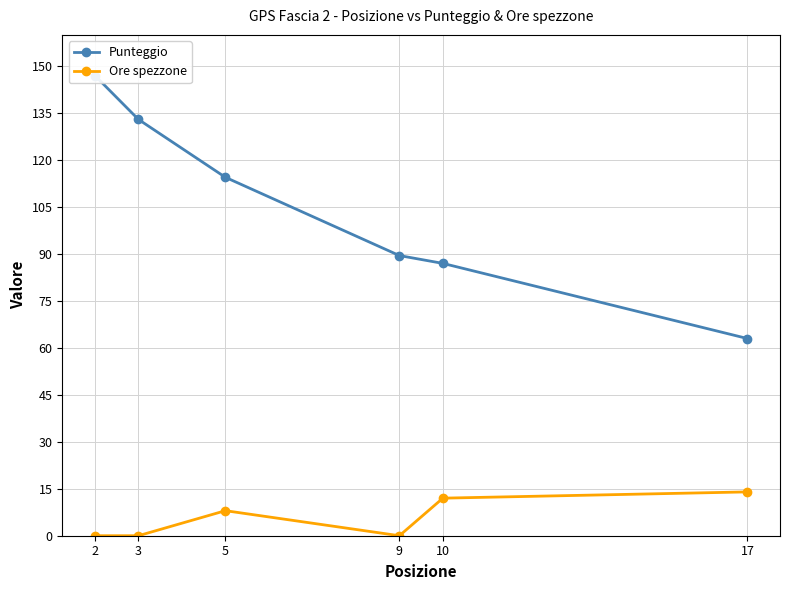

True or false: Punteggio has a value of 93.6 at 17.

False